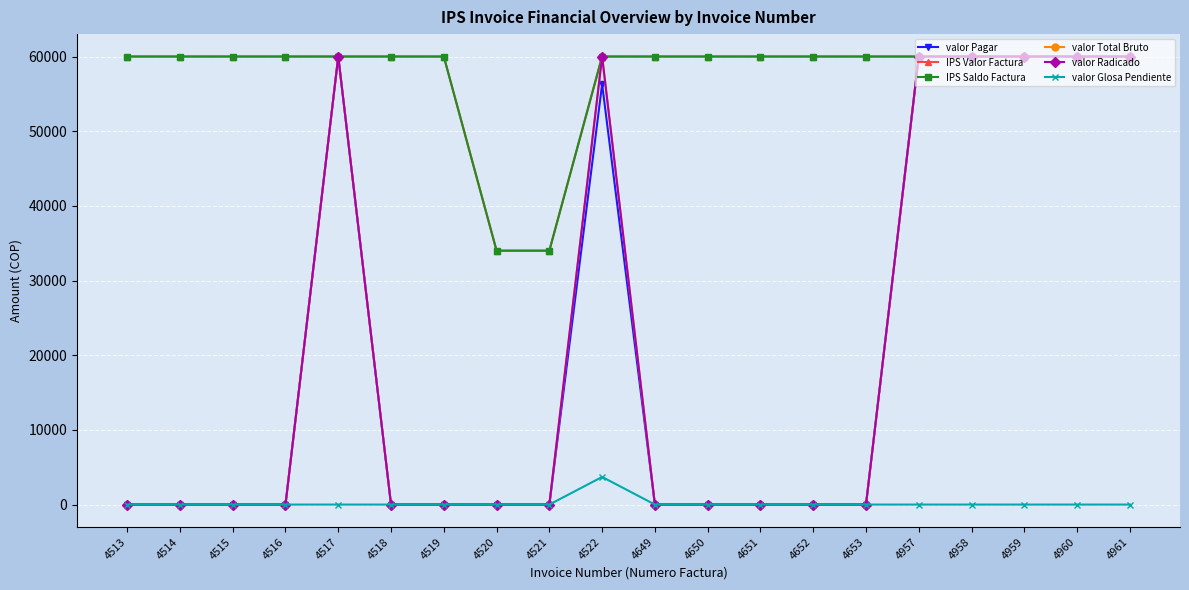

How many values in the valor Total Bruto series exceed 0?

7